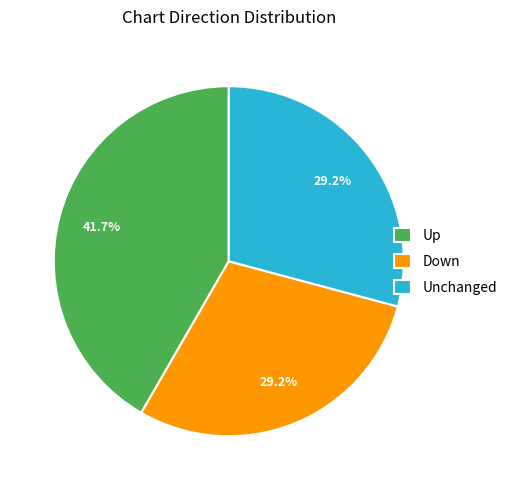

Is there a majority slice in this chart?

No